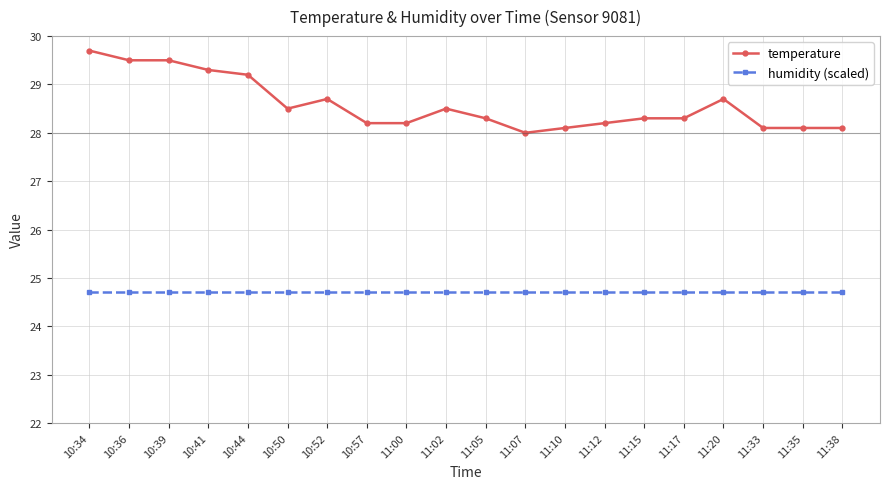

True or false: temperature and humidity (scaled) intersect in this chart.

False